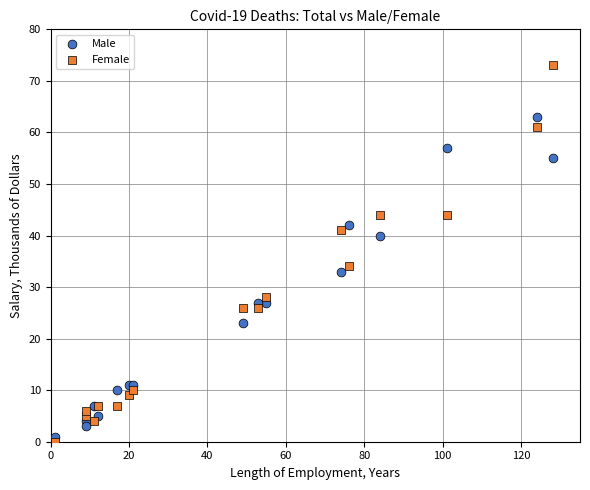

Which series has the widest spread of Y values?

Female